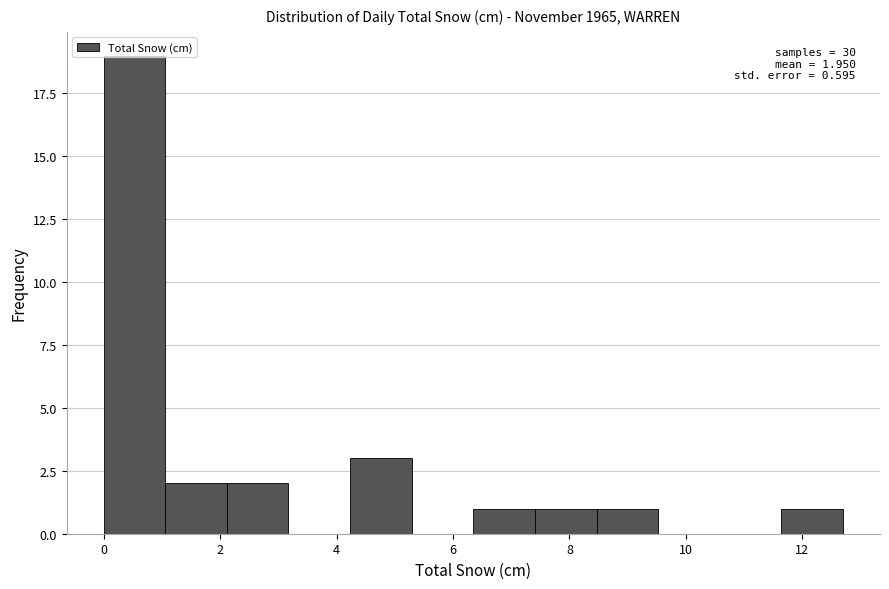

Which range on the x-axis has the tallest bar?

0.0 to 1.0